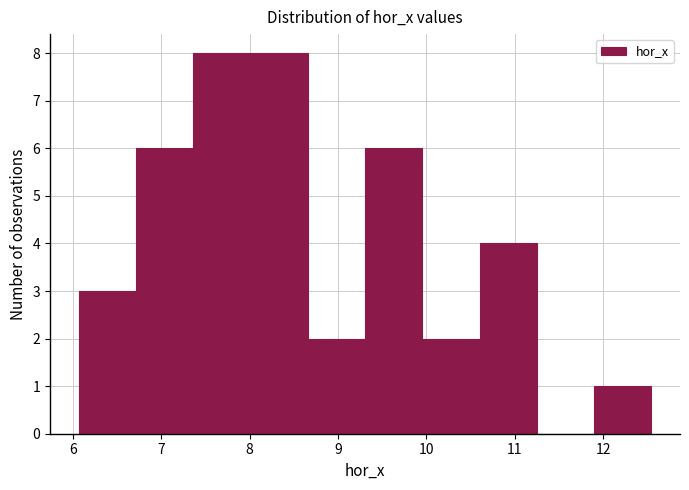

Reading left to right, transcribe this chart: for each bar, give the range it covers on the x-axis and its height. Neither the bar edges nor the heights are printed on the chart, so give them approximately, as read against the axes.

6.1 to 6.7: 3
6.7 to 7.4: 6
7.4 to 8.0: 8
8.0 to 8.7: 8
8.7 to 9.3: 2
9.3 to 10.0: 6
10.0 to 10.6: 2
10.6 to 11.2: 4
11.2 to 11.9: 0
11.9 to 12.5: 1